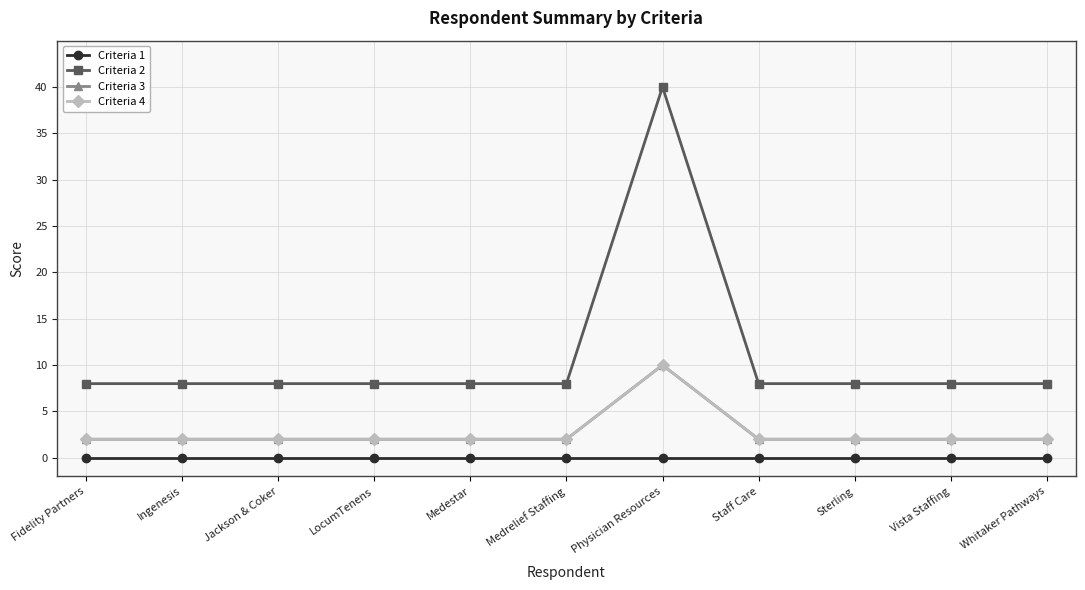

Is this an area chart (filled region under the line)?

No